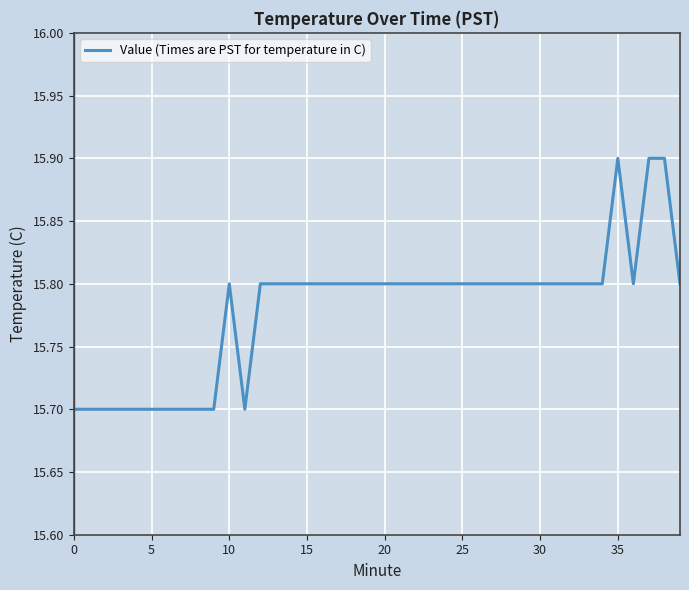

What is the difference between the second highest and minimum values?

0.2